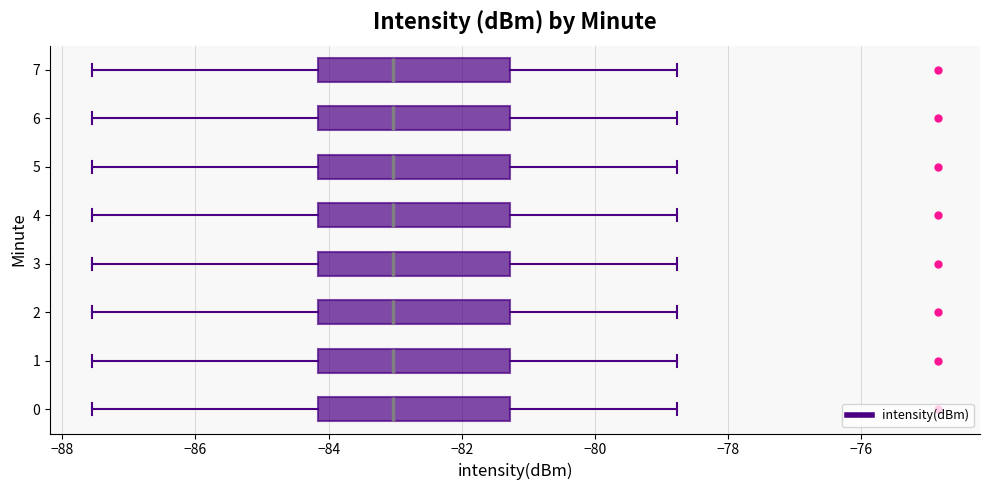

Reading bottom to top, read every box against the x-axis: the position of its median line, the range the box covers, and the ends of its whiskers. The values are not printed on the chart, so give them approximately, as read against the axis.

0: median -83.0, box -84.2 to -81.2, whiskers -87.6 to -78.8
1: median -83.0, box -84.2 to -81.2, whiskers -87.6 to -78.8
2: median -83.0, box -84.2 to -81.2, whiskers -87.6 to -78.8
3: median -83.0, box -84.2 to -81.2, whiskers -87.6 to -78.8
4: median -83.0, box -84.2 to -81.2, whiskers -87.6 to -78.8
5: median -83.0, box -84.2 to -81.2, whiskers -87.6 to -78.8
6: median -83.0, box -84.2 to -81.2, whiskers -87.6 to -78.8
7: median -83.0, box -84.2 to -81.2, whiskers -87.6 to -78.8